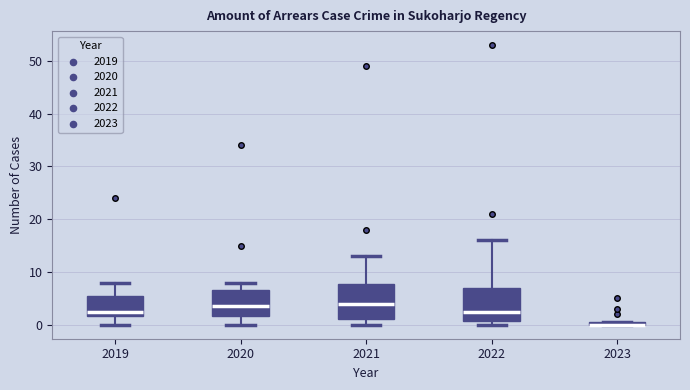

Where is the upper edge of the box at x = 2023 on the y-axis? The values are not printed on the chart, so give them approximately, as read against the axis.

1